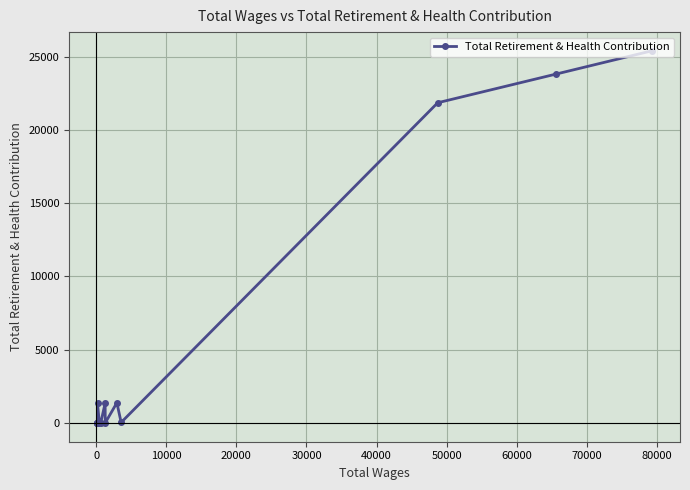

What is the average value?

5374